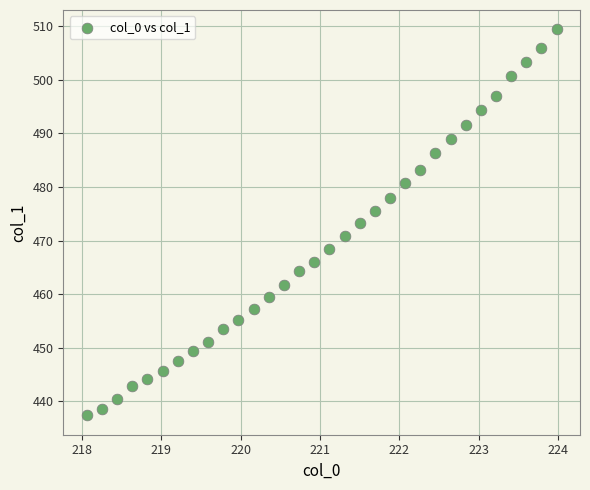

What is the range of X values (max minus min)?

5.9